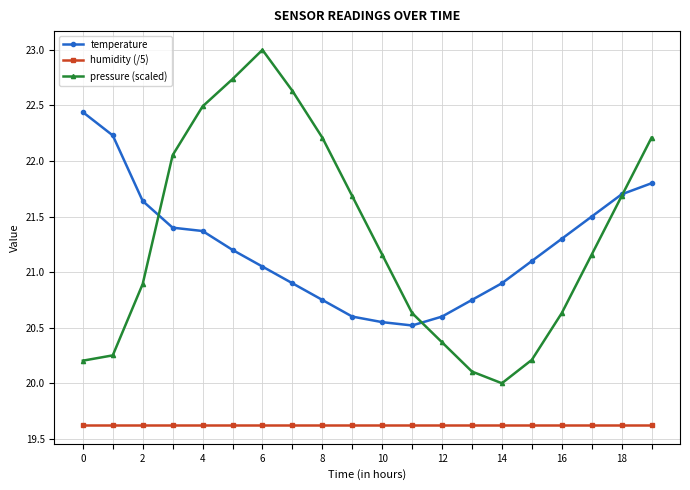

Does the chart have visible grid lines?

Yes